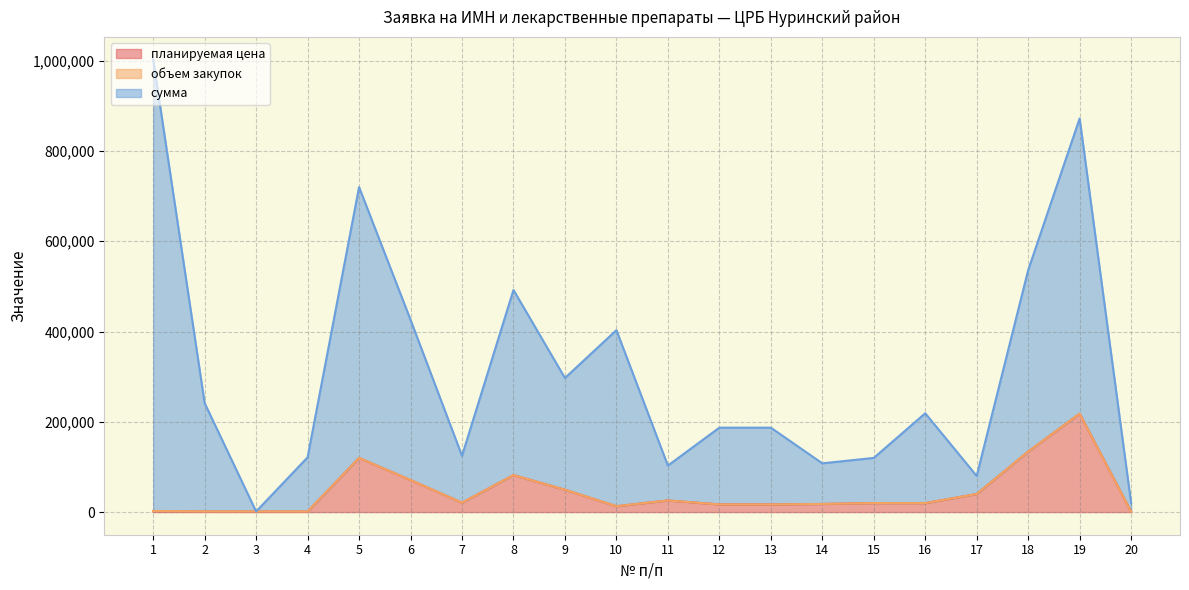

What is the lowest value of the планируемая цена series?

960